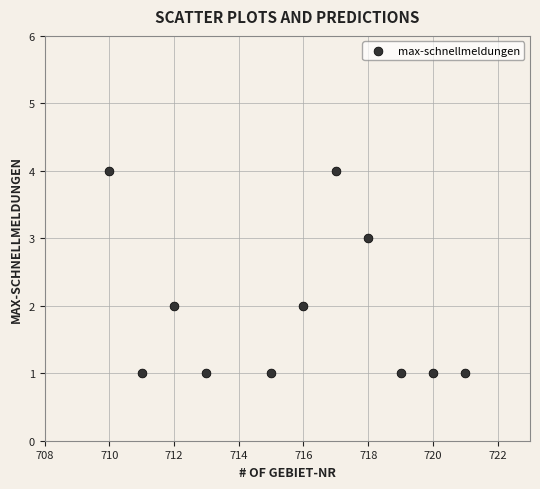

What is the range of Y values (max minus min)?

3